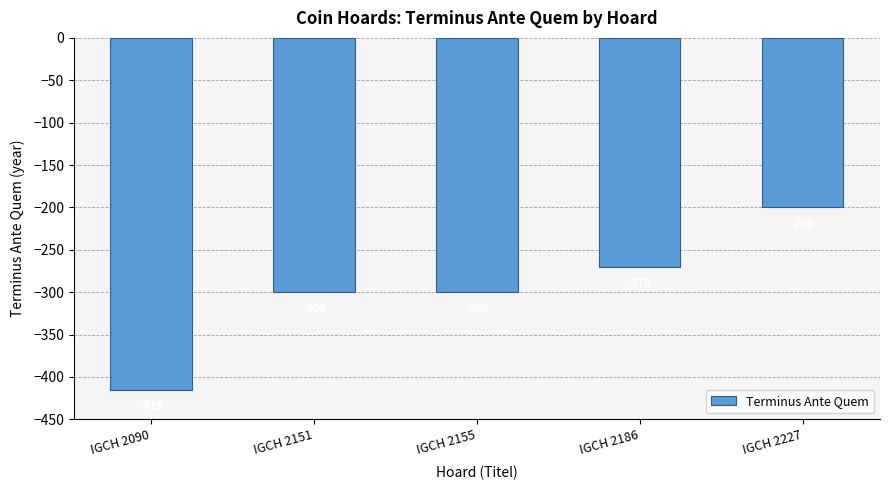

At which label does the data first exceed -300?

IGCH 2186